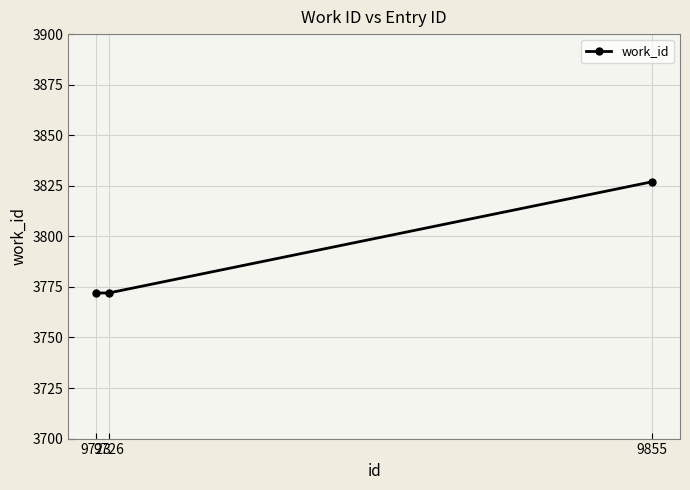

Count the number of categories in the chart.

3